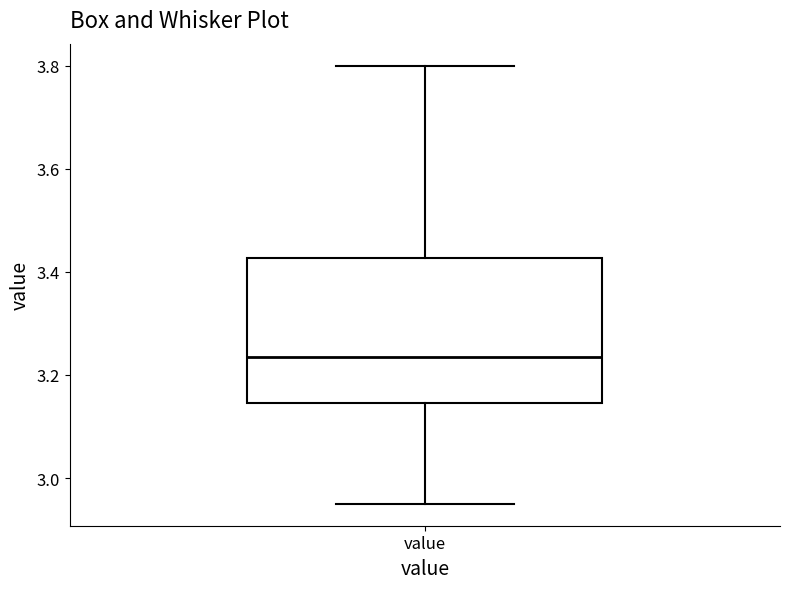

Where does the upper whisker of the box for value end on the y-axis? The values are not printed on the chart, so give them approximately, as read against the axis.

3.80